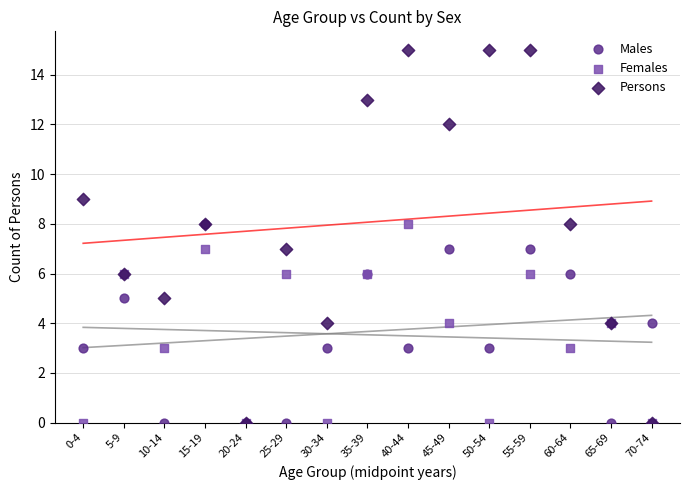

What are all the series names shown in the legend?

Males, Females, Persons